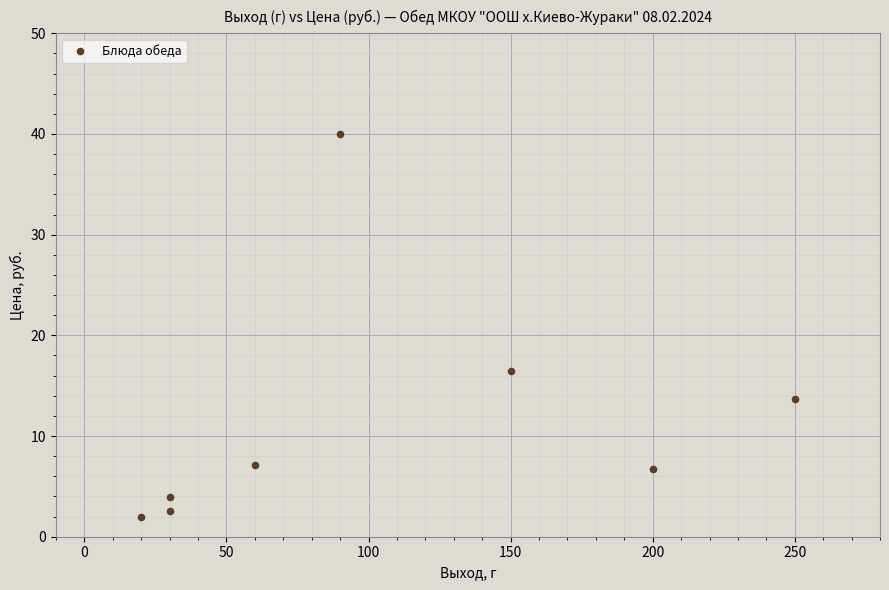

What Y value in the scatter plot is closest to 20?

16.5